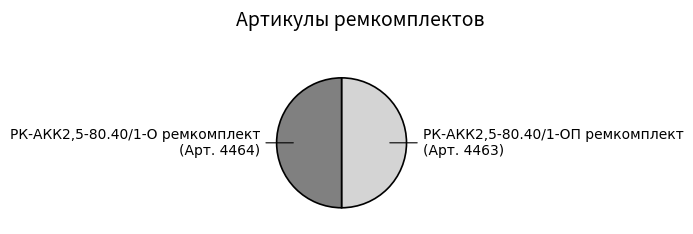

Combined, do РК-АКК2,5-80.40/1-О ремкомплект and РК-АКК2,5-80.40/1-ОП ремкомплект account for over 50%?

Yes